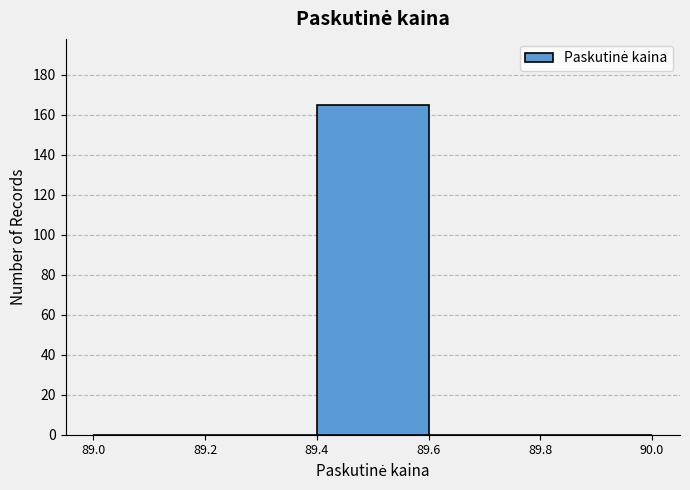

Which range on the x-axis has the tallest bar?

89.4 to 89.6